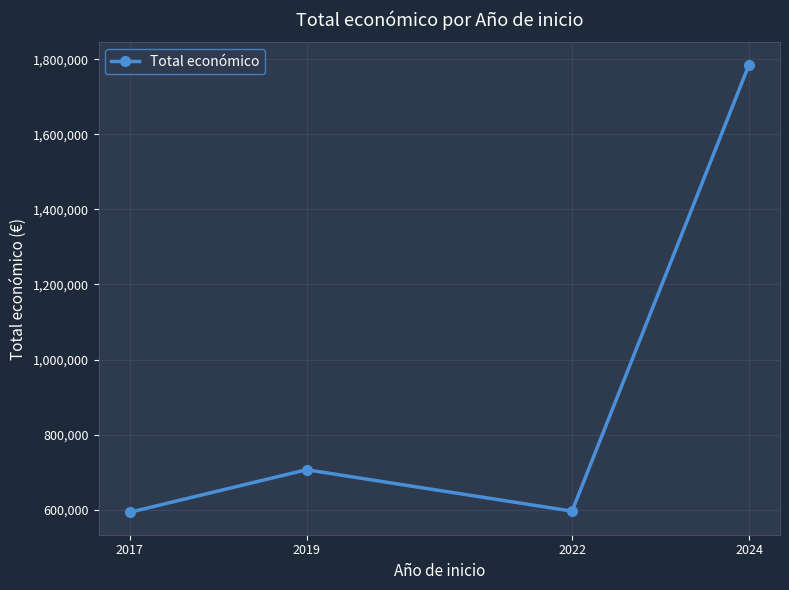

The value at 2017 is 593247.0. True or false?

True